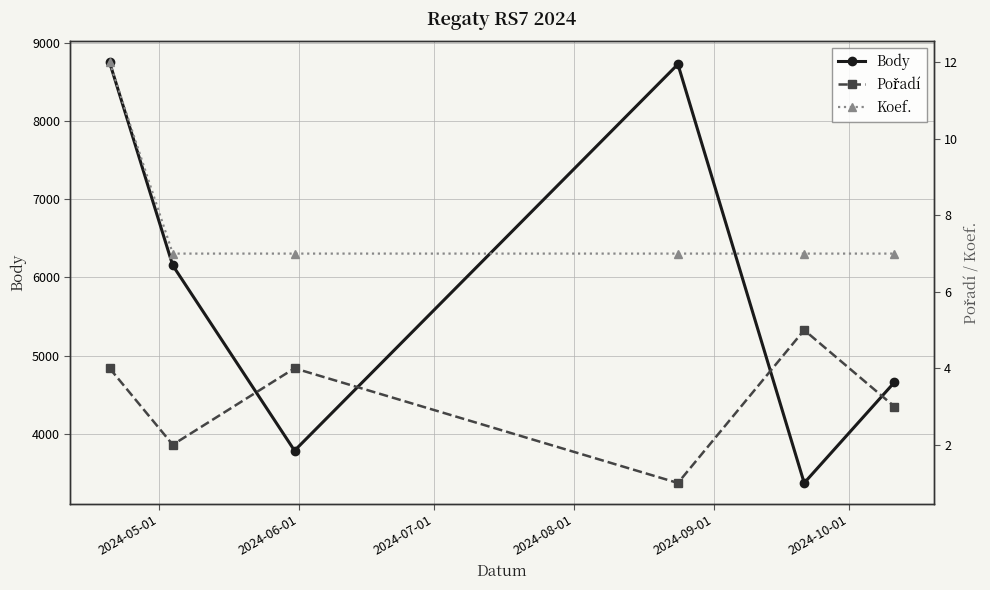

What is the sum of all Pořadí values?

19